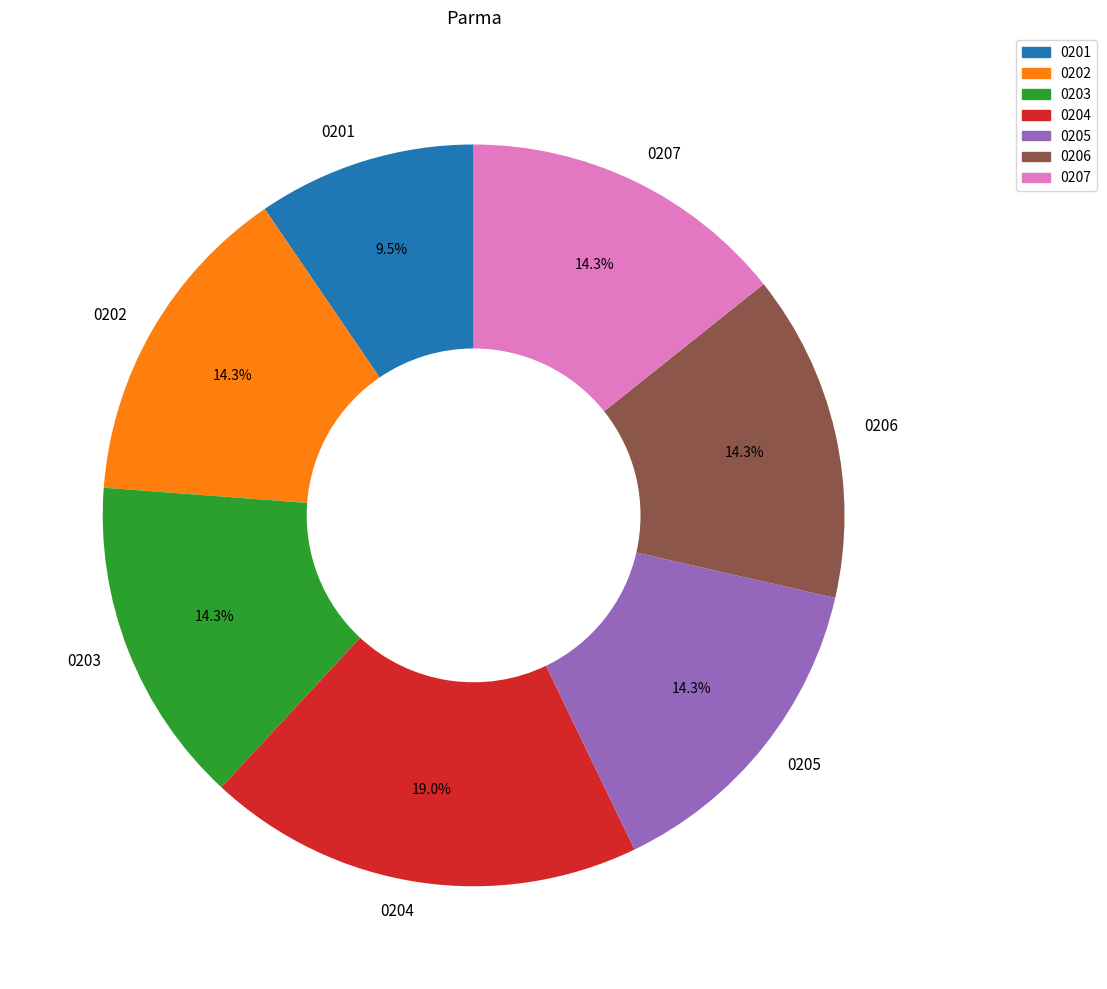

What is the total percentage of 0207 and 0203?

28.6%